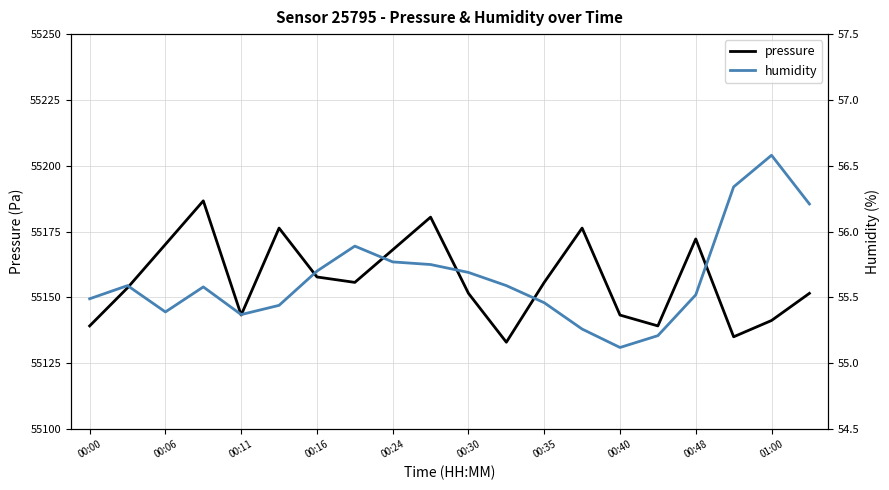

True or false: pressure and humidity intersect in this chart.

False